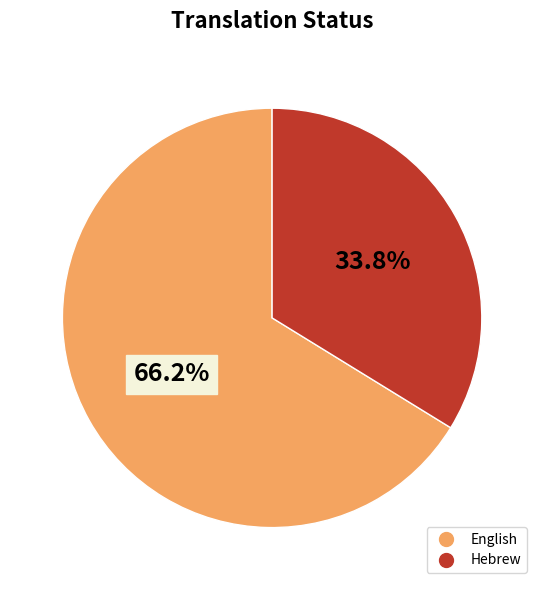

To the nearest percent, what percentage of the pie is English?

66%